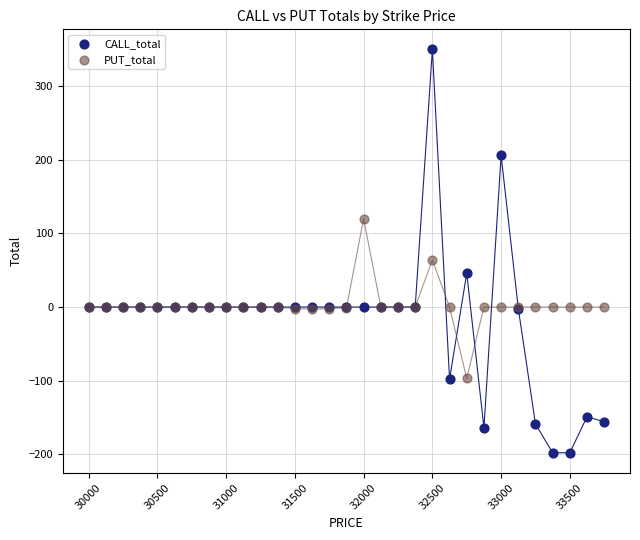

Which series has the widest spread of Y values?

CALL_total